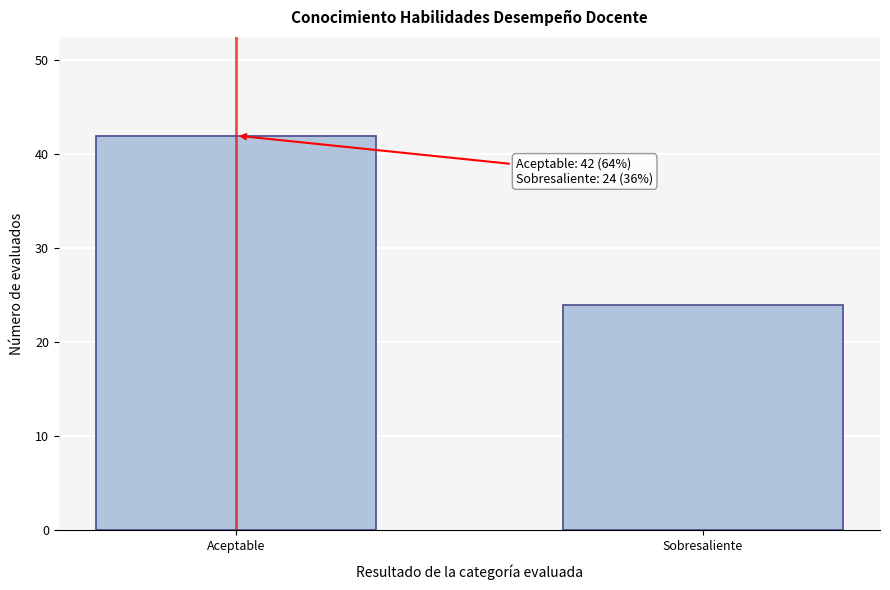

Reading right to left, extract all data points from this chart.

Sobresaliente=24	Aceptable=42